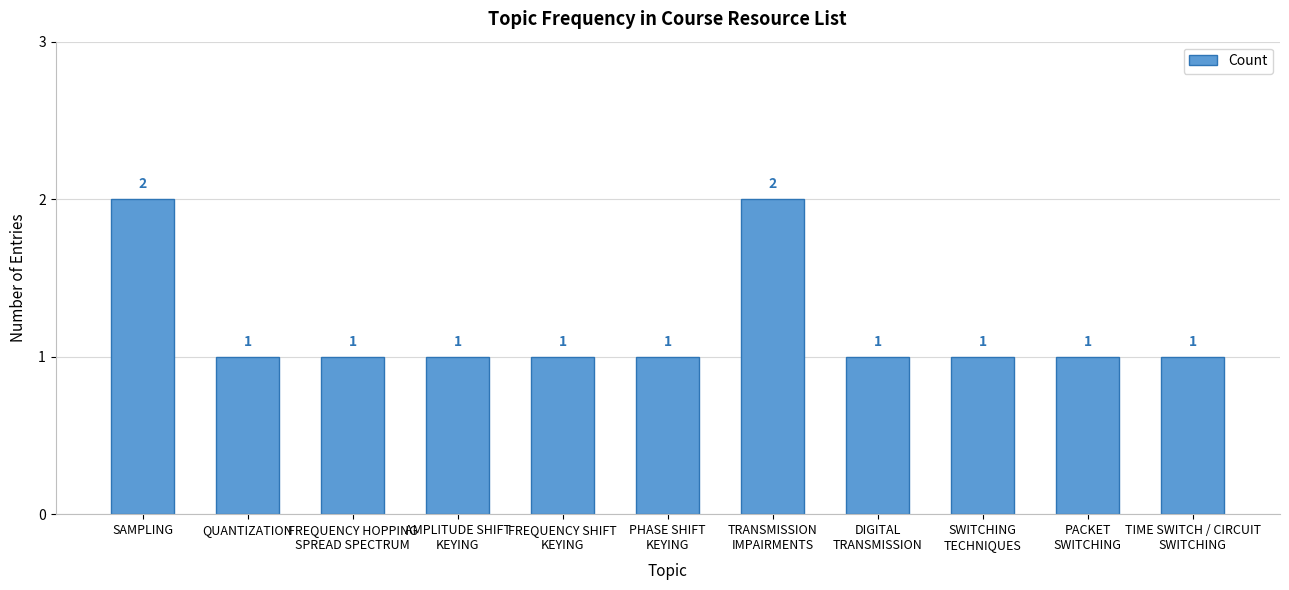

What position from the left is TIME SWITCH / CIRCUIT
SWITCHING?

11